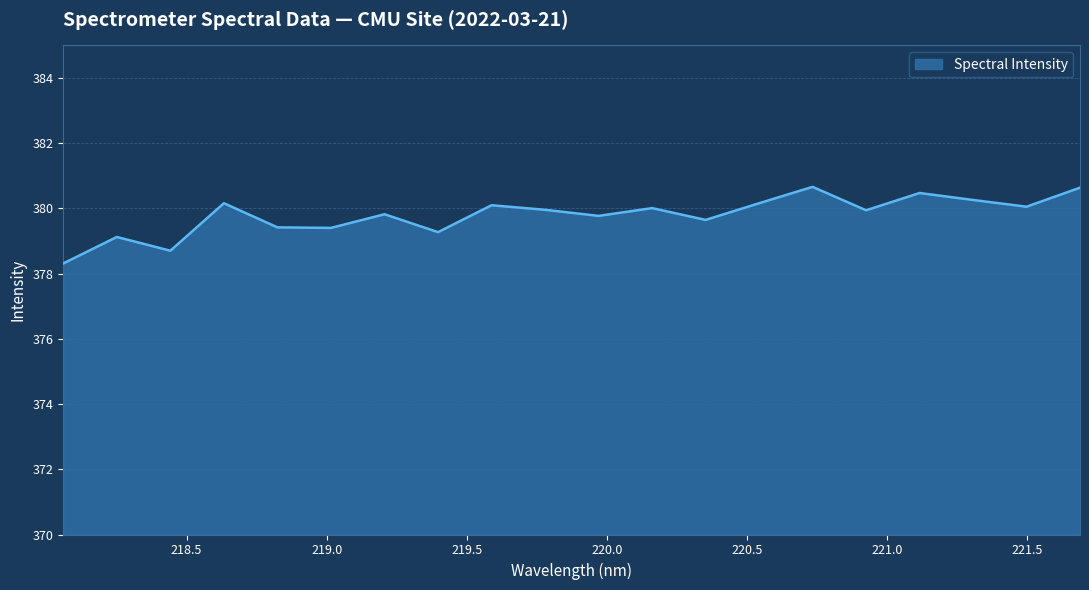

What is the difference between the maximum and minimum values?

2.3